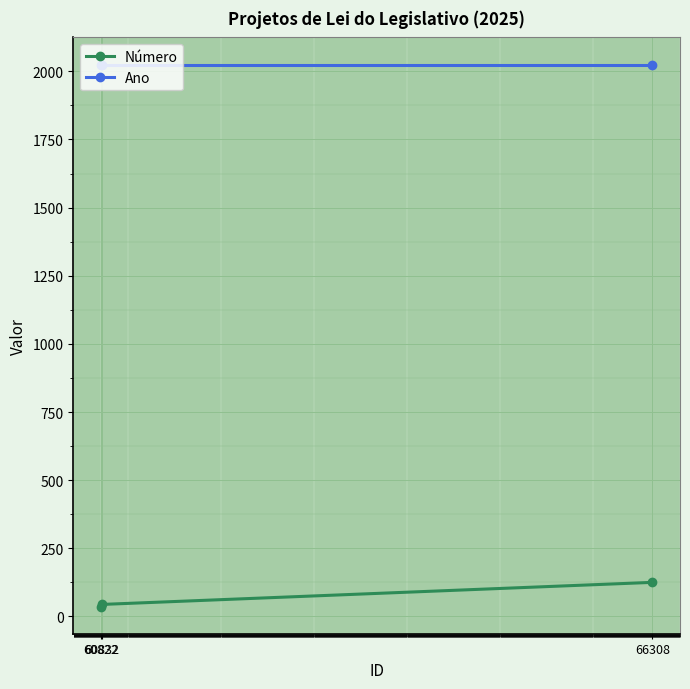

How many categories are shown in the chart?

3